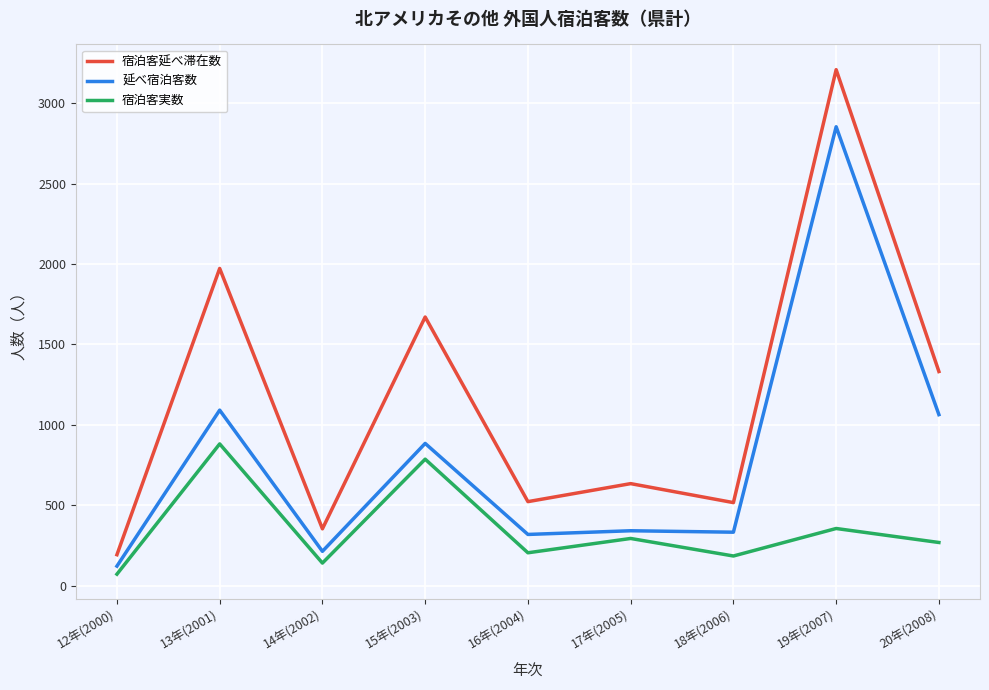

In 延べ宿泊客数, how many points are lower than both neighbors (excluding endpoints)?

3